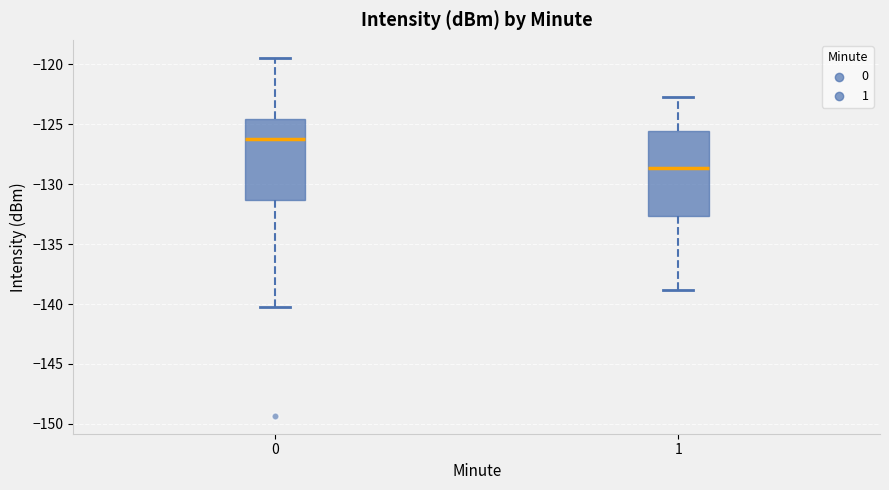

Reading left to right, read every box against the y-axis: the position of its median line, the range the box covers, and the ends of its whiskers. The values are not printed on the chart, so give them approximately, as read against the axis.

0: median -126.0, box -131.5 to -124.5, whiskers -140.0 to -119.5
1: median -128.5, box -132.5 to -125.5, whiskers -139.0 to -122.5